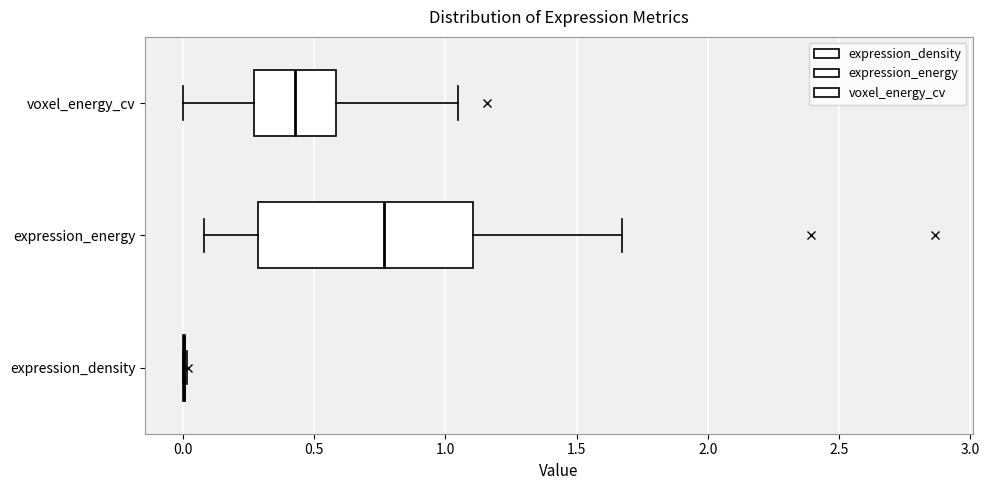

Reading bottom to top, transcribe this box plot: for each box, give where its median line is, the range the box spans, and where its two whiskers end, as read against the x-axis. The values are not printed on the chart, so give them approximately, as read against the axis.

expression_density: box collapsed to a line at 0.00, whiskers 0.00 to 0.00
expression_energy: median 0.75, box 0.30 to 1.10, whiskers 0.10 to 1.65
voxel_energy_cv: median 0.45, box 0.25 to 0.60, whiskers 0.00 to 1.05